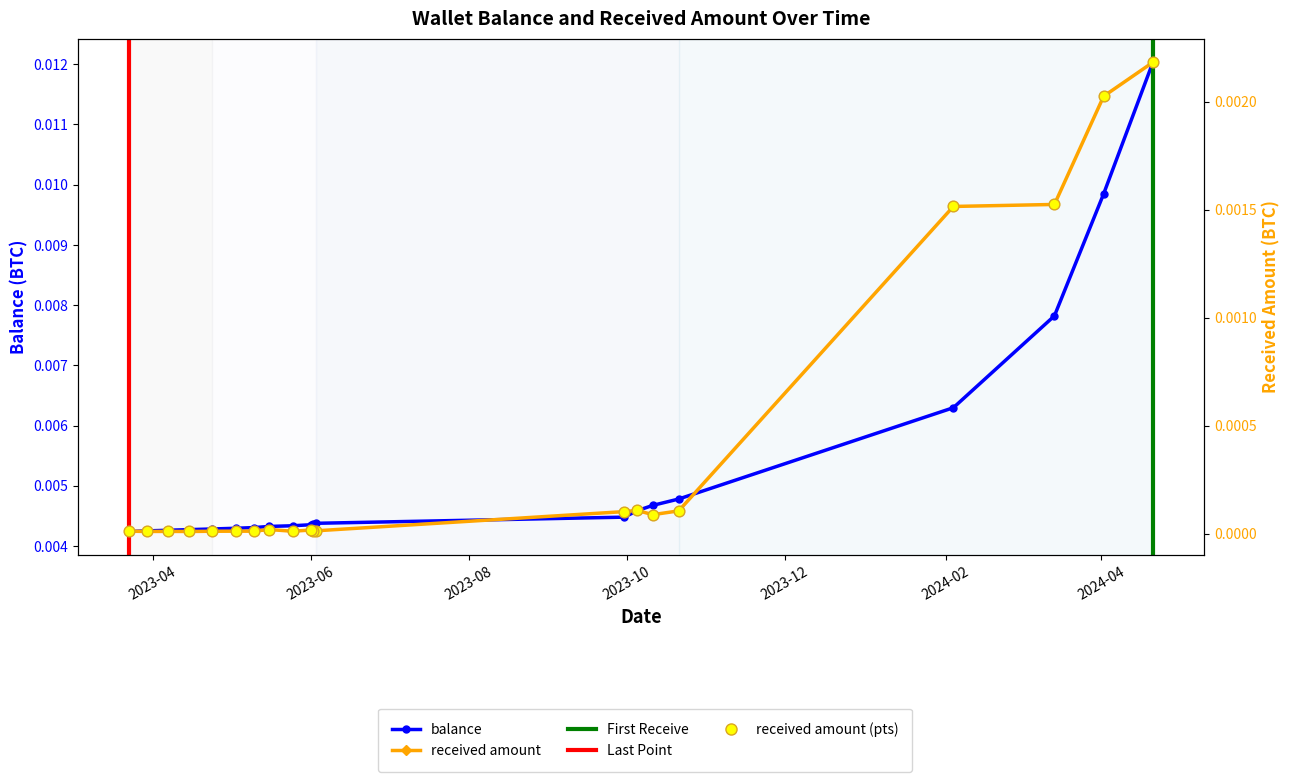

Is the value of received amount at 2023-10-05 greater than the value of balance at 2023-09-30?

No